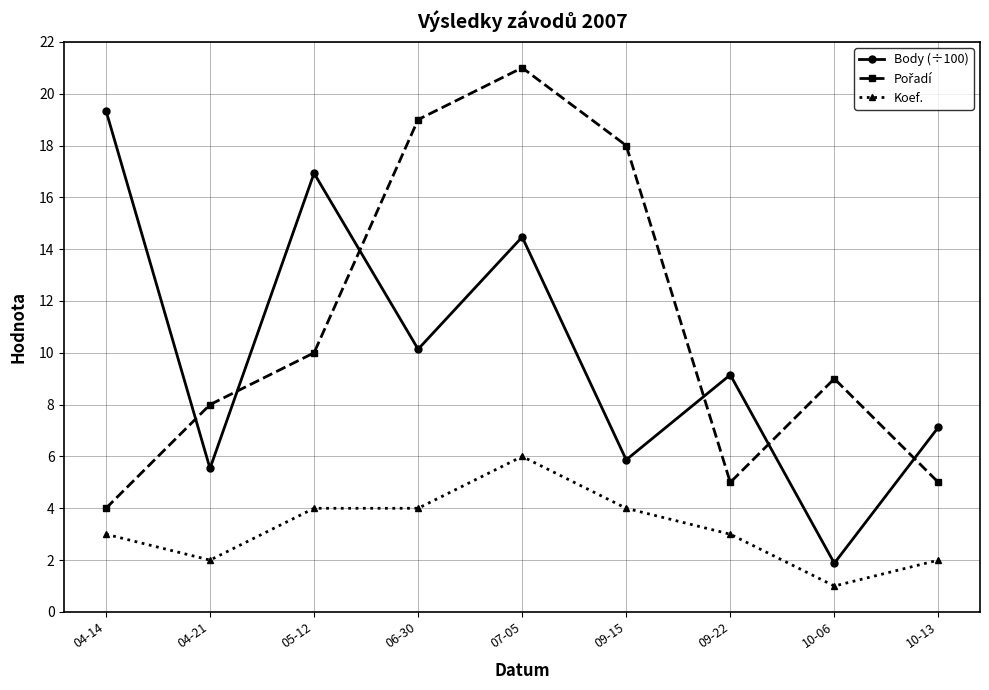

True or false: Body (÷100) and Koef. intersect in this chart.

False